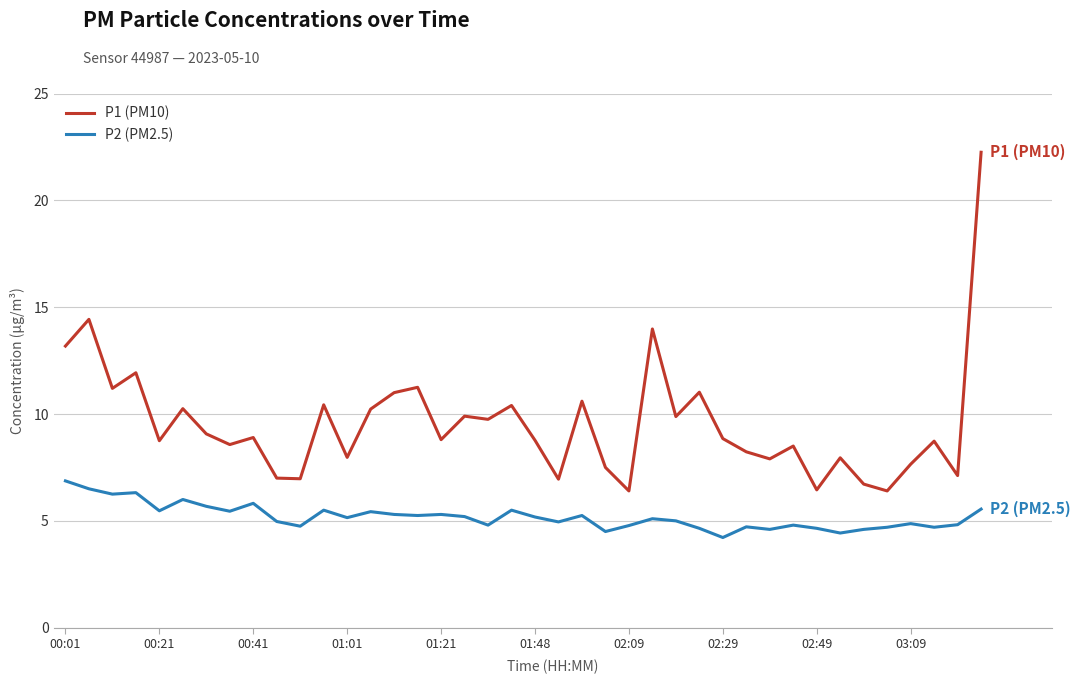

Rank the series by their average value, from highest to lowest.

P1 (PM10), P2 (PM2.5)